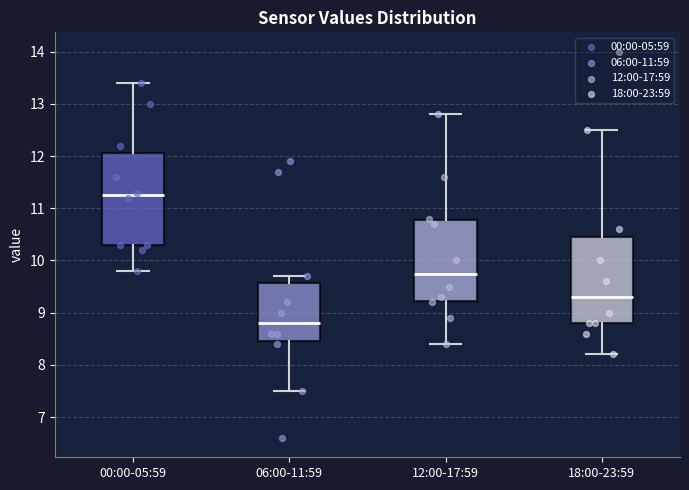

Reading left to right, read every box against the y-axis: the position of its median line, the range the box covers, and the ends of its whiskers. The values are not printed on the chart, so give them approximately, as read against the axis.

00:00-05:59: median 11.3, box 10.3 to 12.1, whiskers 9.8 to 13.4
06:00-11:59: median 8.8, box 8.5 to 9.6, whiskers 7.5 to 9.7
12:00-17:59: median 9.8, box 9.2 to 10.8, whiskers 8.4 to 12.8
18:00-23:59: median 9.3, box 8.8 to 10.5, whiskers 8.2 to 12.5